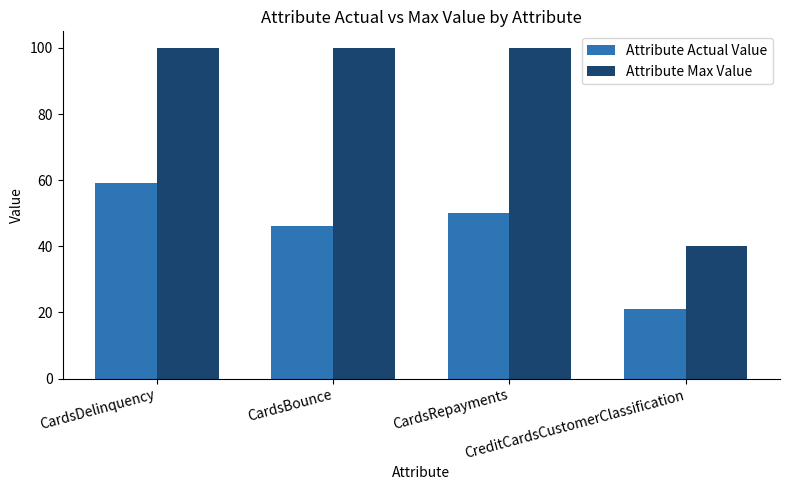

Which series has the widest spread of values?

Attribute Max Value